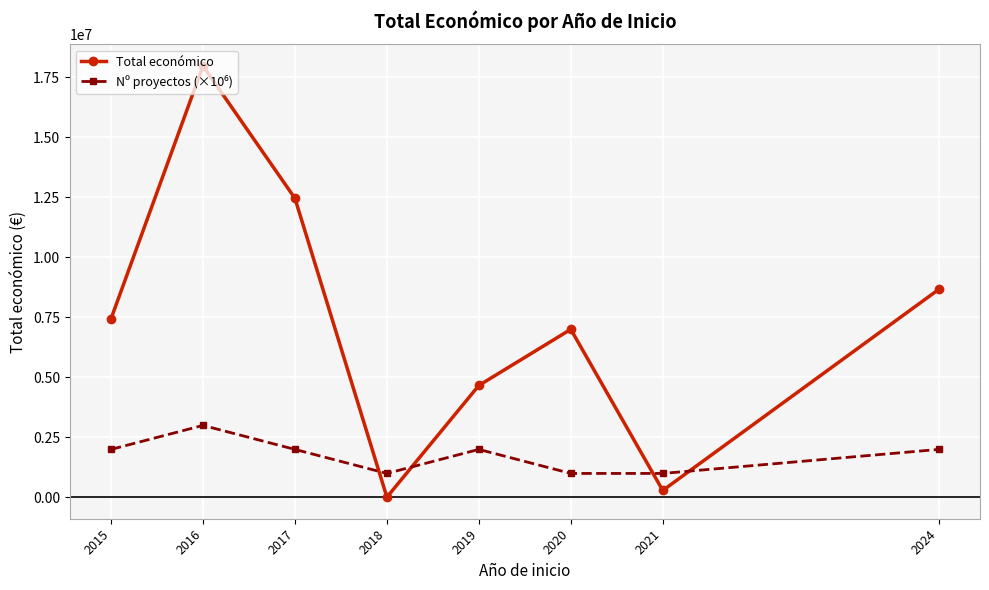

Which series changed the most between 2015 and 2021?

Total económico